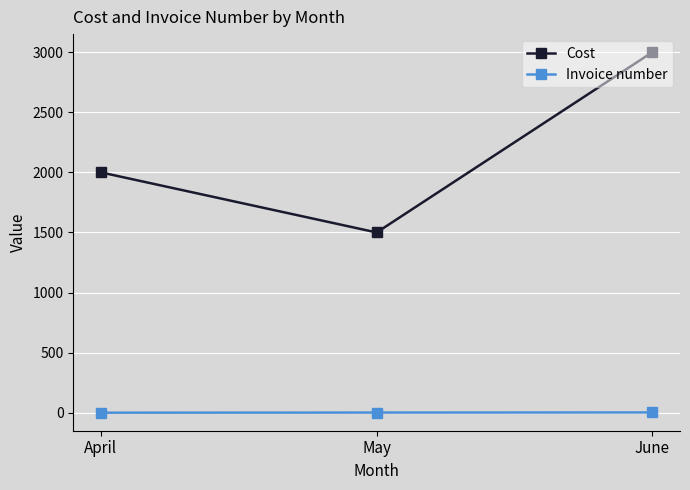

Which series has the largest range (max minus min)?

Cost